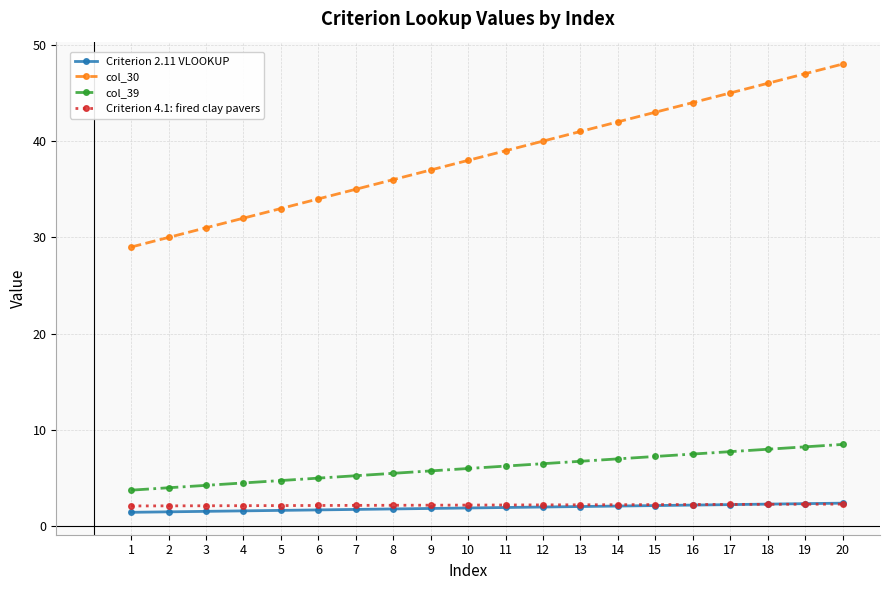

Which series has the largest range (max minus min)?

col_30